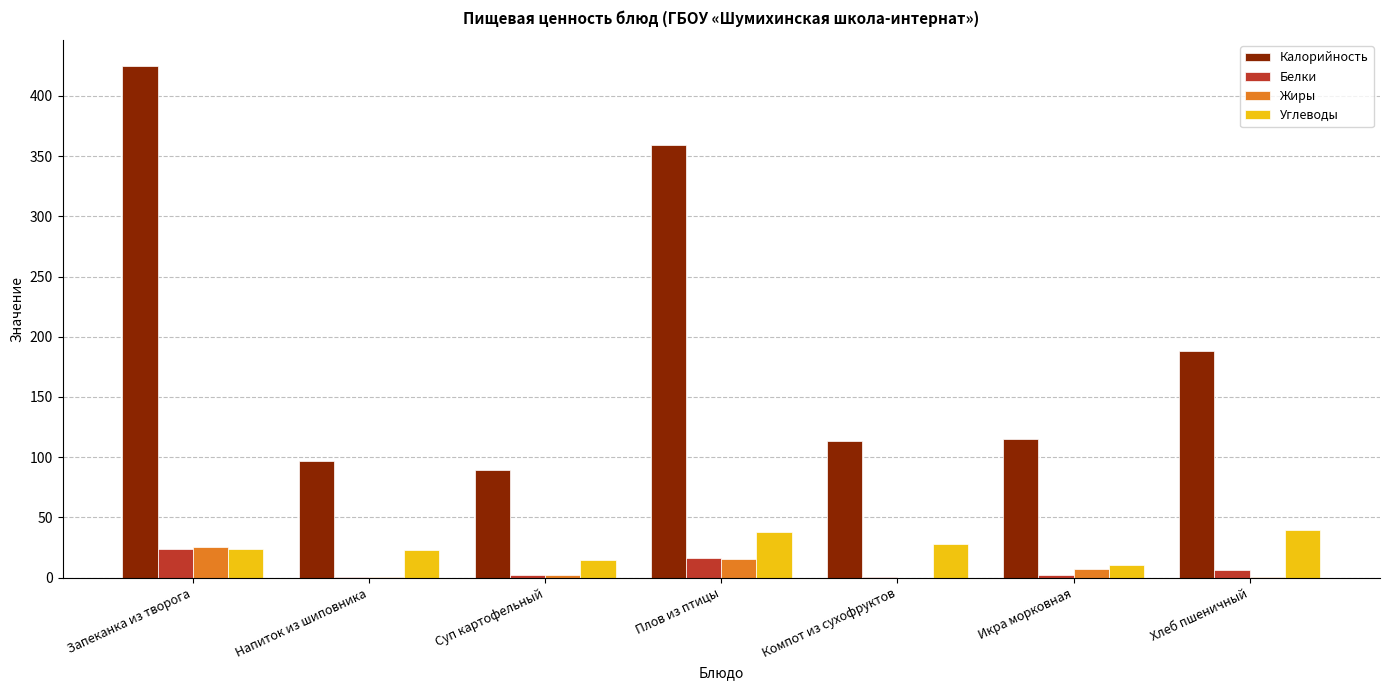

Does the chart contain stacked bars?

No